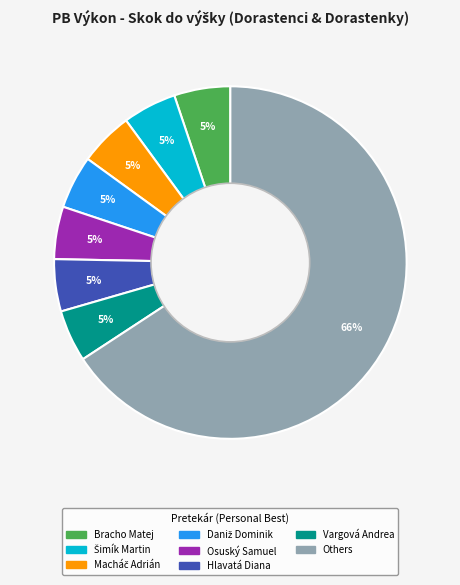

To the nearest percent, what is the average slice percentage?

12%